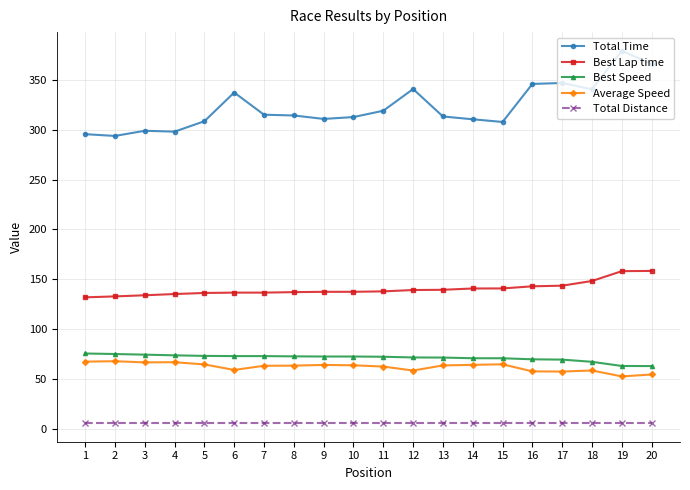

How many data points in Best Lap time are less than 137?

8